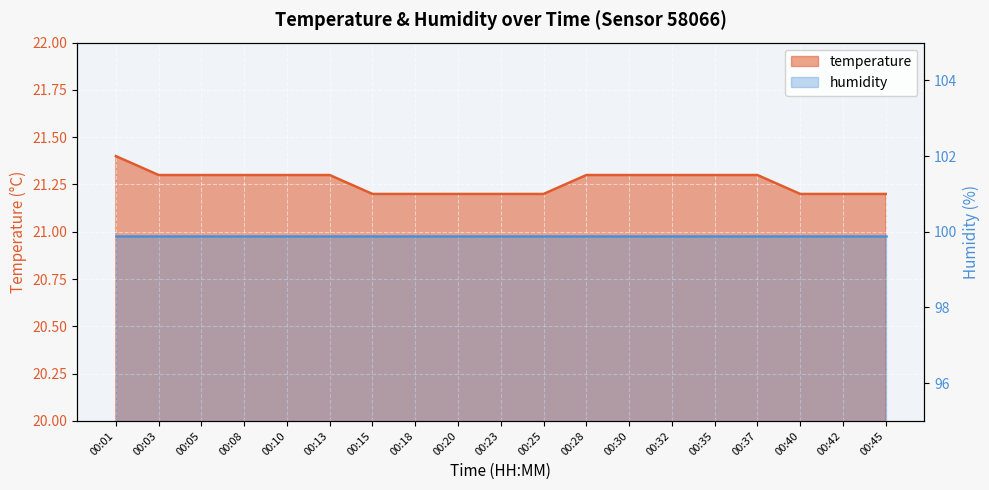

What is the ratio of the value at 00:10 to the value at 00:32?

1.0